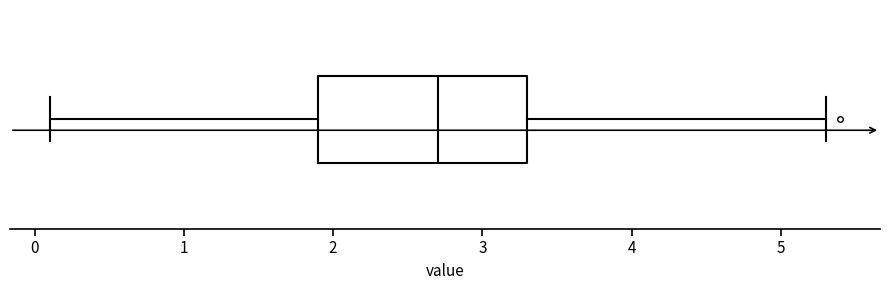

Read this box plot against the x-axis: the position of the median line, the range covered by the box, and the ends of both whiskers. The values are not printed on the chart, so give them approximately, as read against the axis.

median 2.7, box 1.9 to 3.3, whiskers 0.1 to 5.3